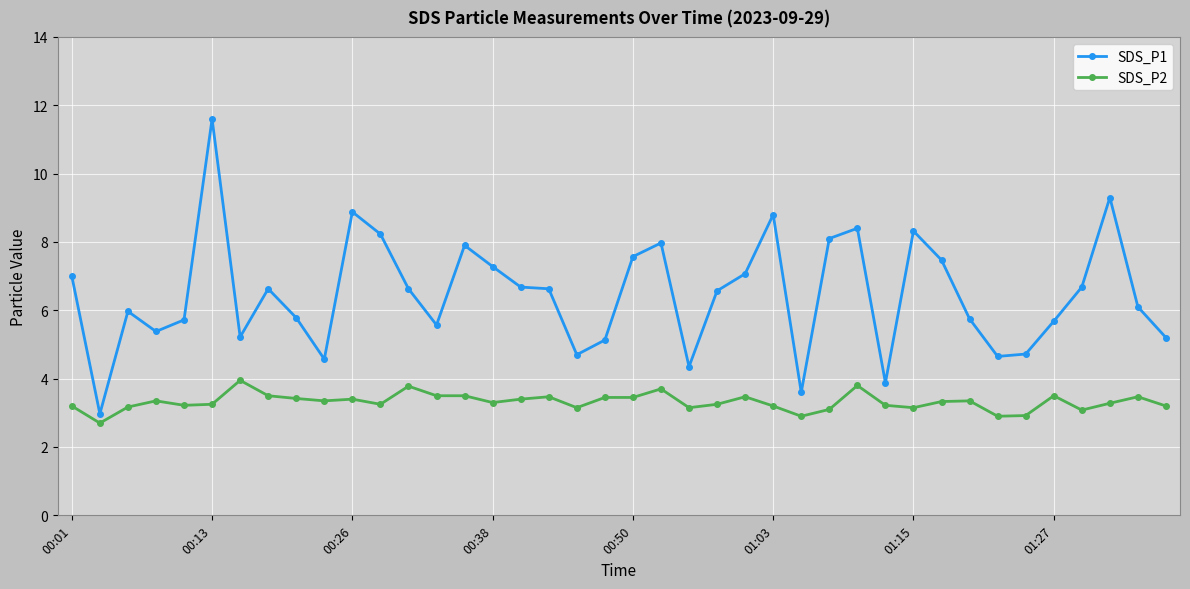

What is the greatest value displayed?

11.6